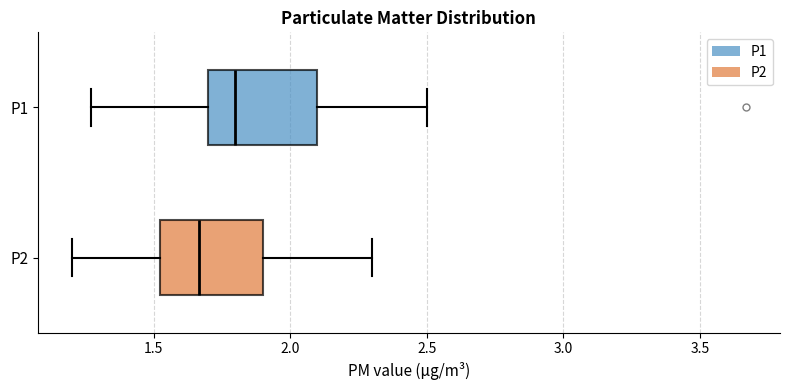

Where does the right whisker of the box for P2 end on the x-axis? The values are not printed on the chart, so give them approximately, as read against the axis.

2.30